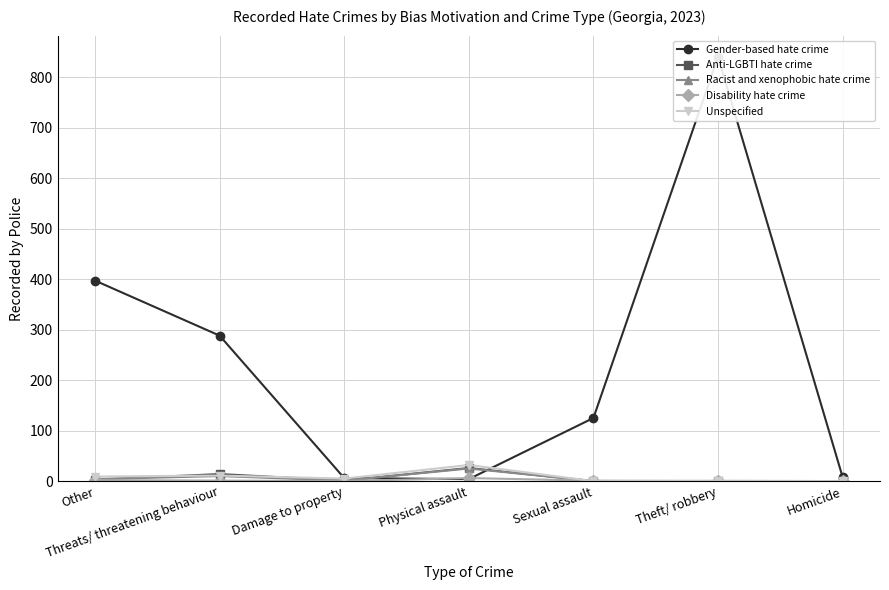

What is the label of the 2nd point from the right?

Theft/ robbery